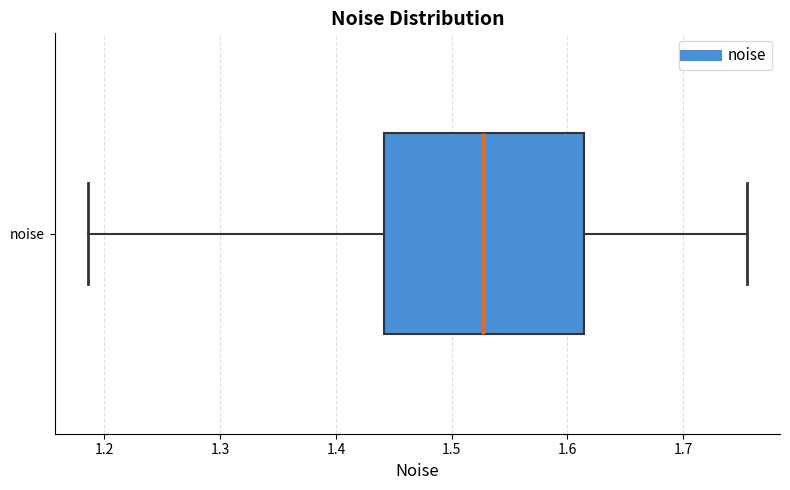

Transcribe this box plot: give where the median line is, the range the box spans, and where the two whiskers end, as read against the x-axis. The values are not printed on the chart, so give them approximately, as read against the axis.

median 1.53, box 1.44 to 1.61, whiskers 1.19 to 1.76